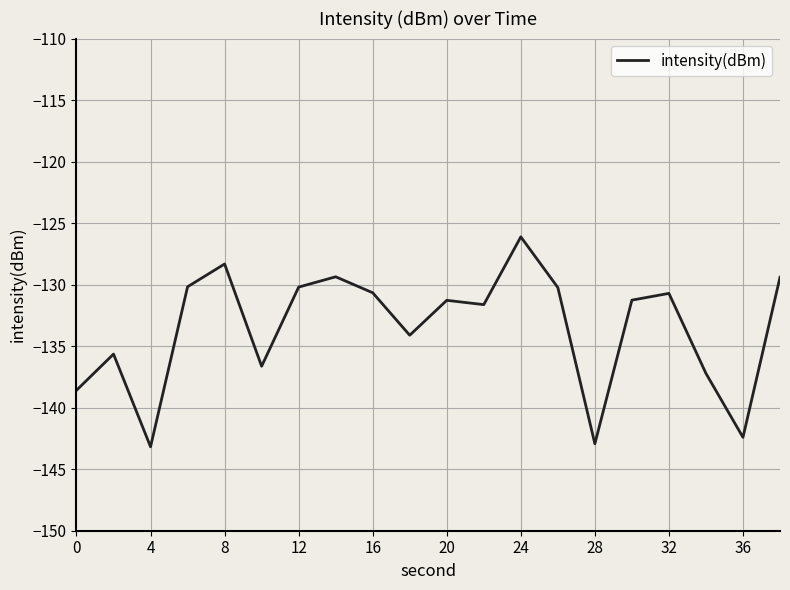

What is the maximum value shown in the chart?

-126.1